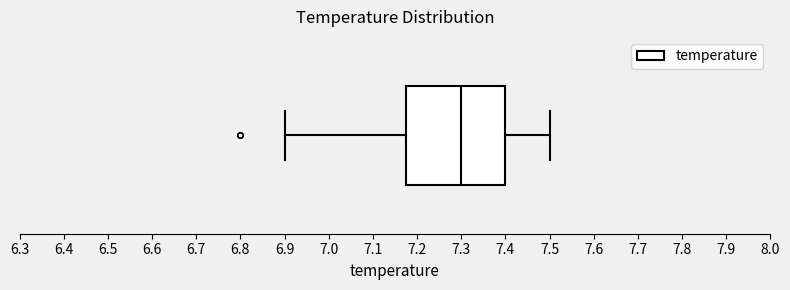

Where is the left edge of the box on the x-axis? The values are not printed on the chart, so give them approximately, as read against the axis.

7.18